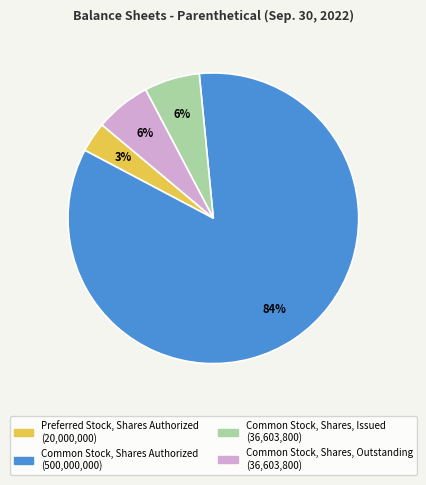

Is there any slice that represents more than half of the pie?

Yes